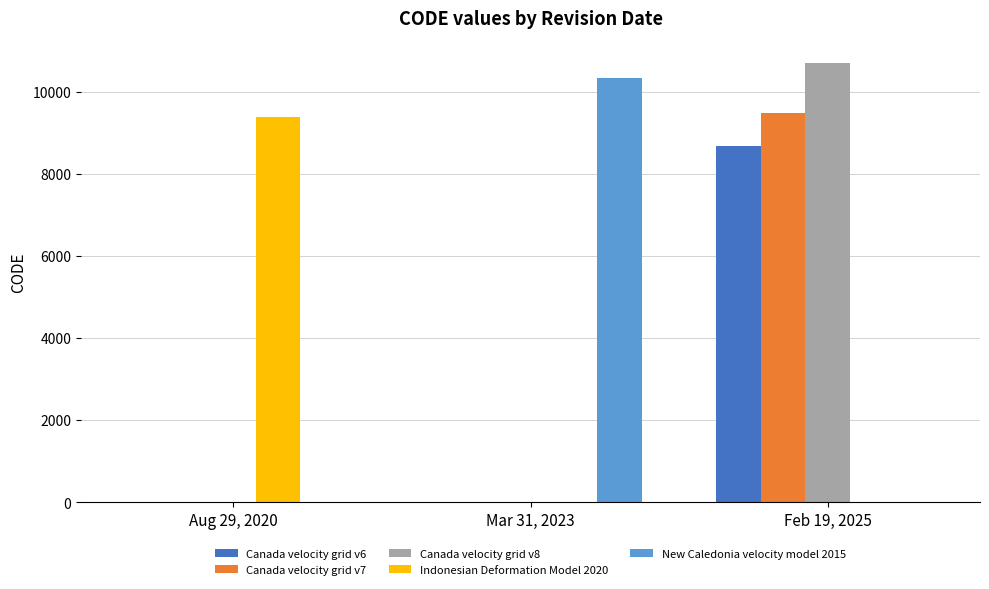

What is the sum of all Indonesian Deformation Model 2020 values?

9375